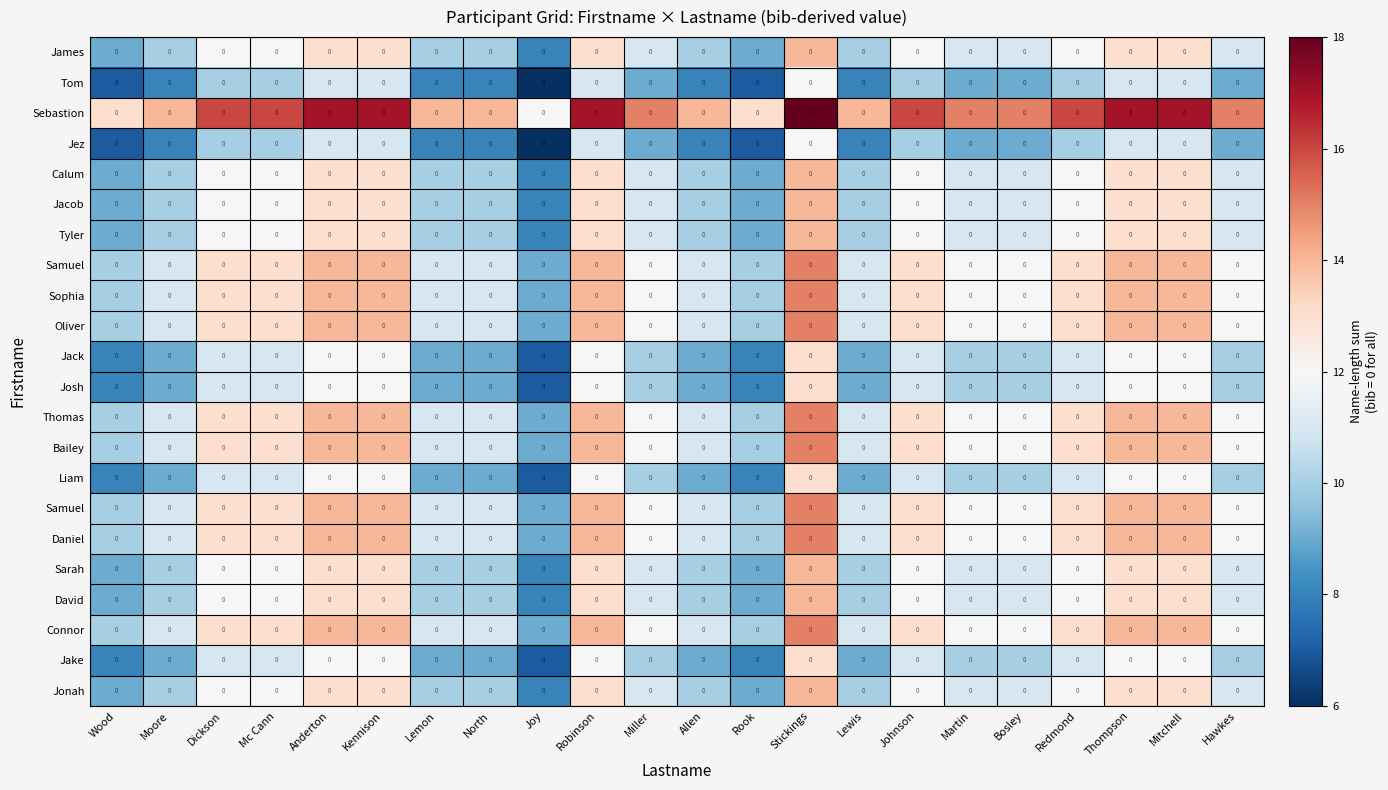

Which category has the lowest value across all series?

Joy